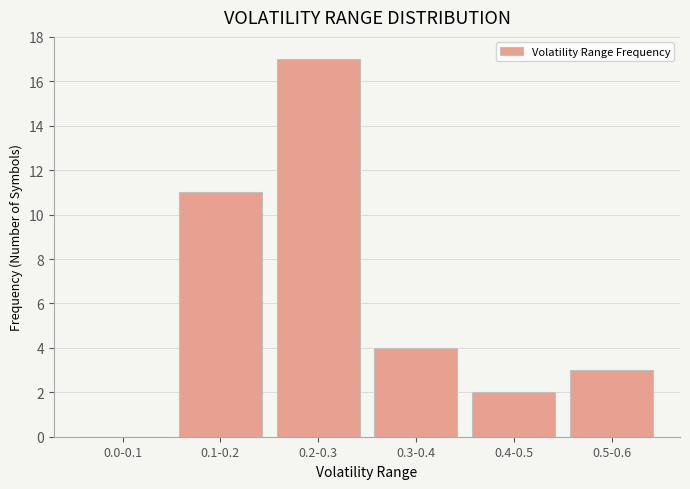

Reading left to right, extract all data points from this chart.

0.0-0.1=0	0.1-0.2=11	0.2-0.3=17	0.3-0.4=4	0.4-0.5=2	0.5-0.6=3